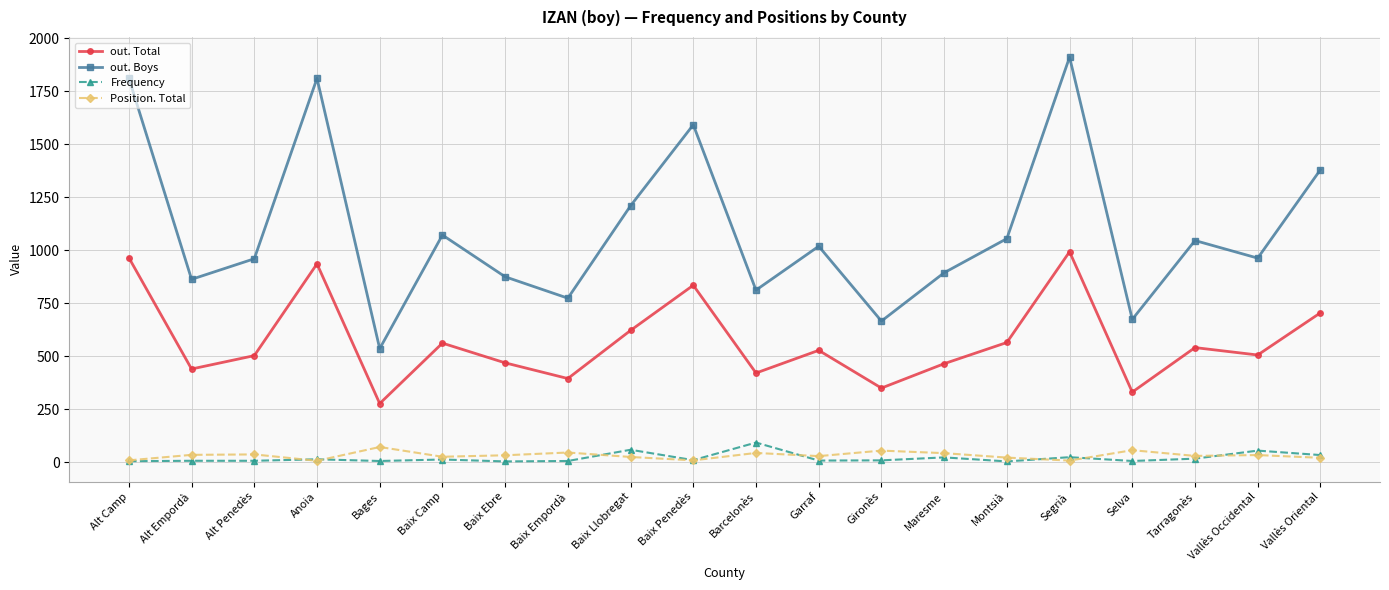

The value of out. Total at Alt Penedès is 503. True or false?

True